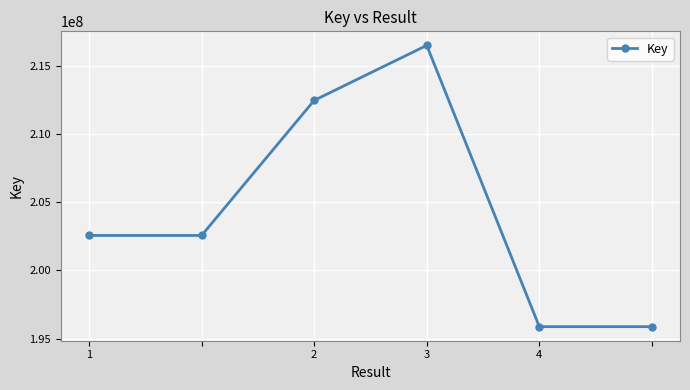

True or false: the data has more than 1 interior local peaks.

False